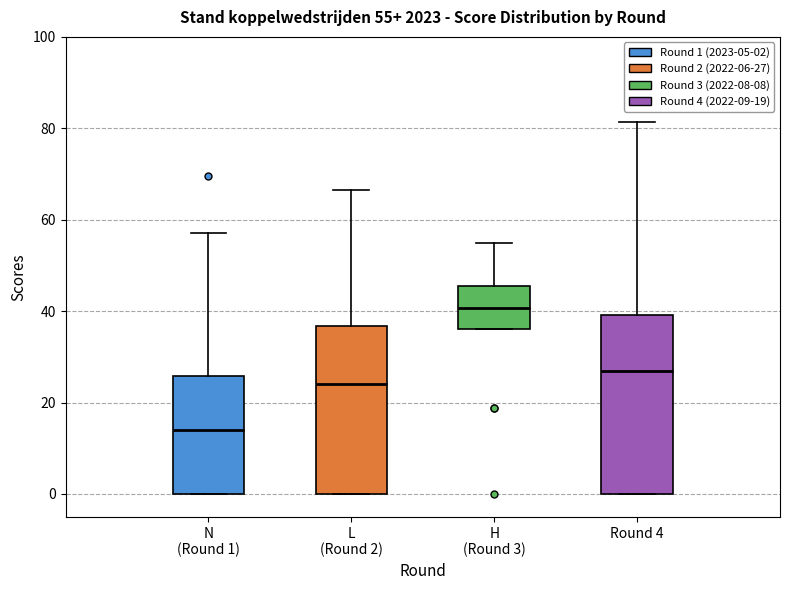

Comparing the boxes themselves (not the whiskers), which one is the tallest?

Round 4